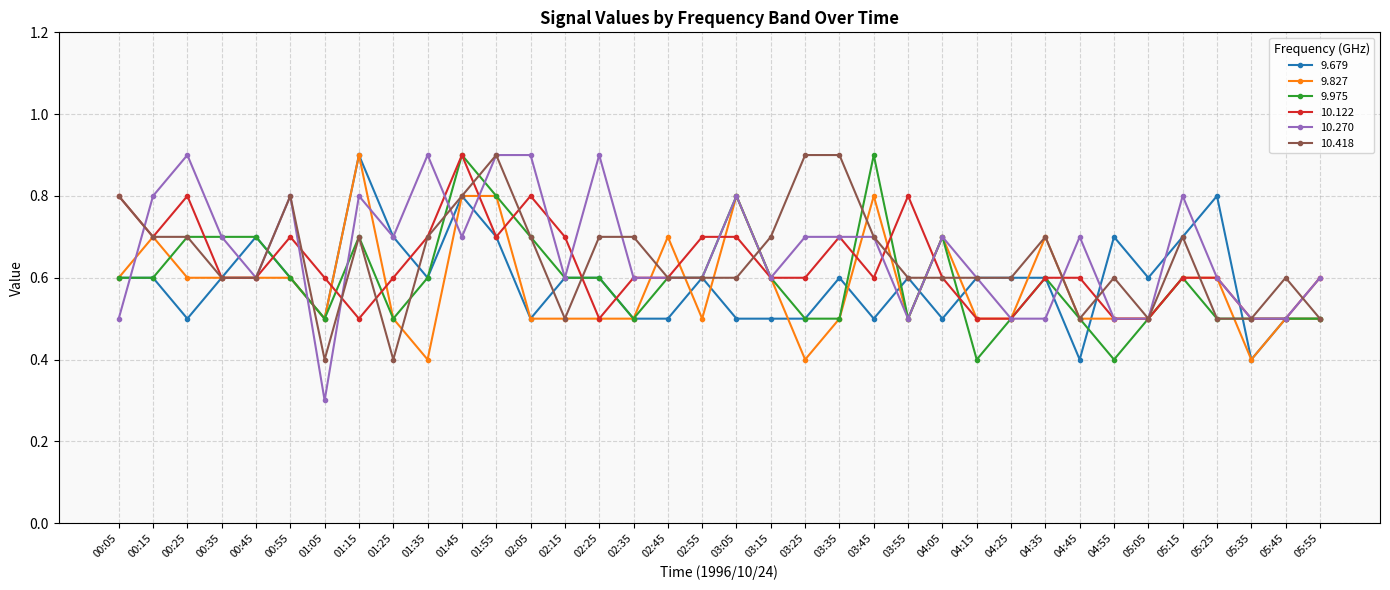

Where is 10.270 nearest to the value 0?

01:05